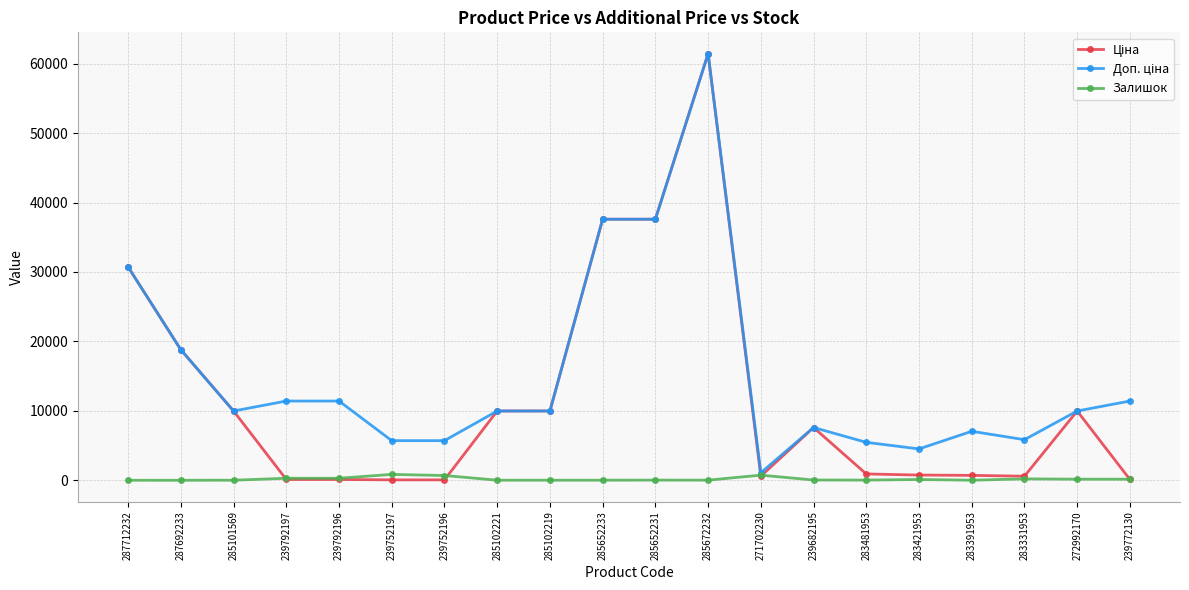

True or false: Залишок has more than 2 points higher than both neighbors.

True